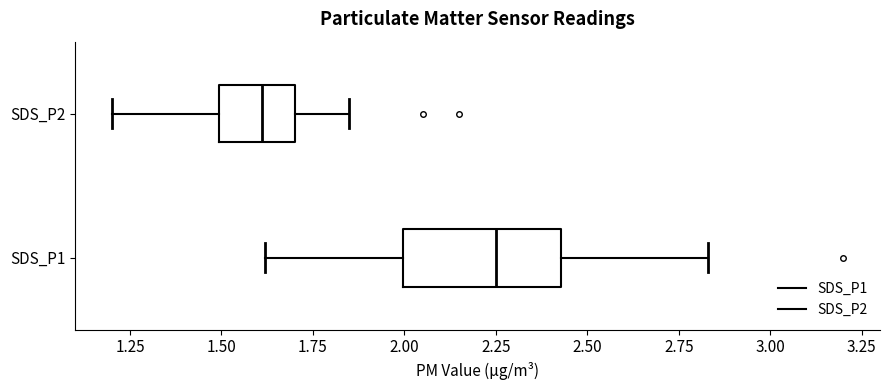

Reading bottom to top, read every box against the x-axis: the position of its median line, the range the box covers, and the ends of its whiskers. The values are not printed on the chart, so give them approximately, as read against the axis.

SDS_P1: median 2.25, box 2.00 to 2.45, whiskers 1.60 to 2.85
SDS_P2: median 1.60, box 1.50 to 1.70, whiskers 1.20 to 1.85